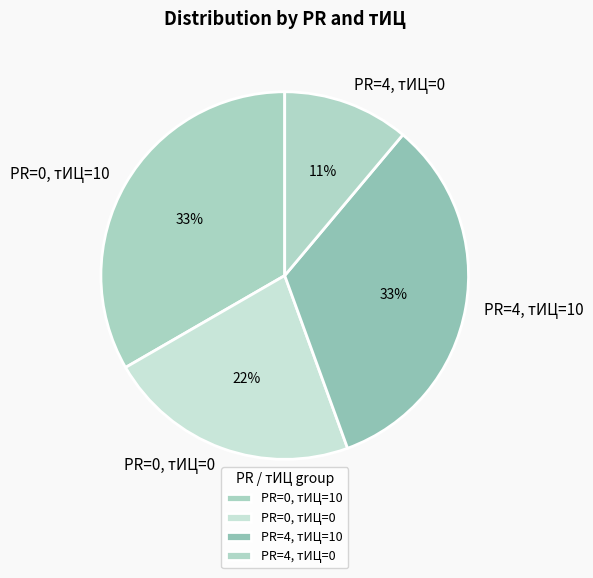

Is it true that PR=0, тИЦ=10 is 33% of the pie?

True